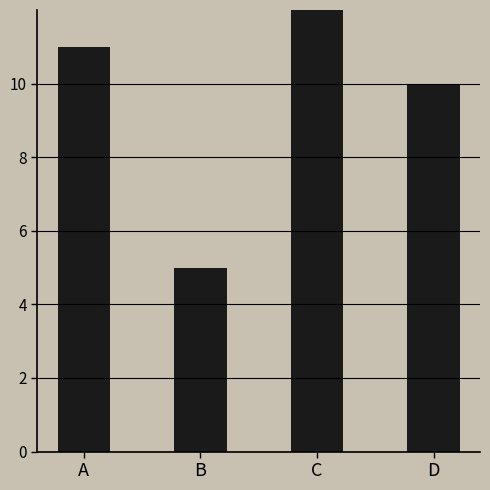

What is the difference between the maximum and minimum values?

12